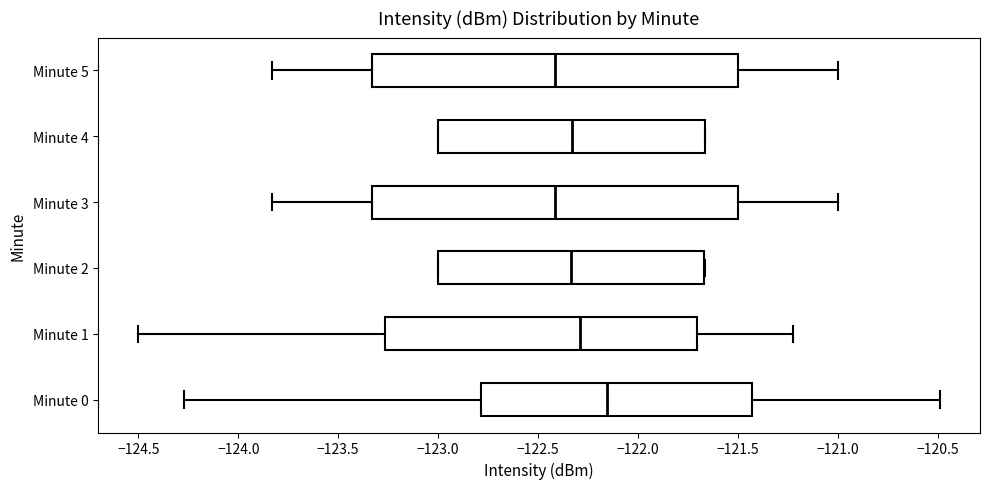

Where is the right edge of the box for Minute 5 on the x-axis? The values are not printed on the chart, so give them approximately, as read against the axis.

-121.50